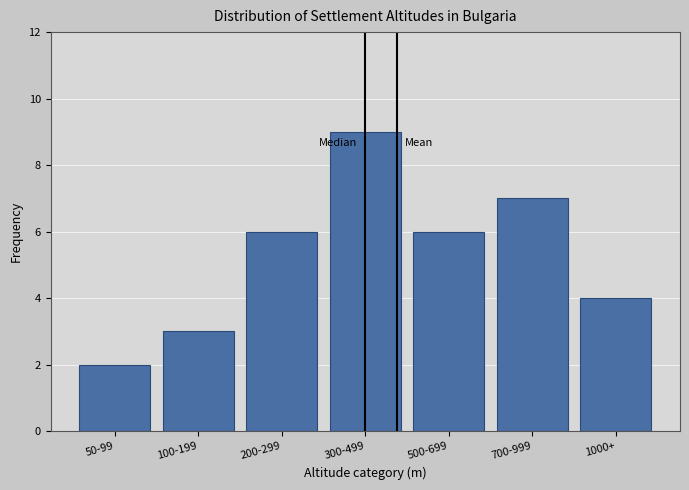

Reading left to right, list all the values displayed in this chart.

2	3	6	9	6	7	4